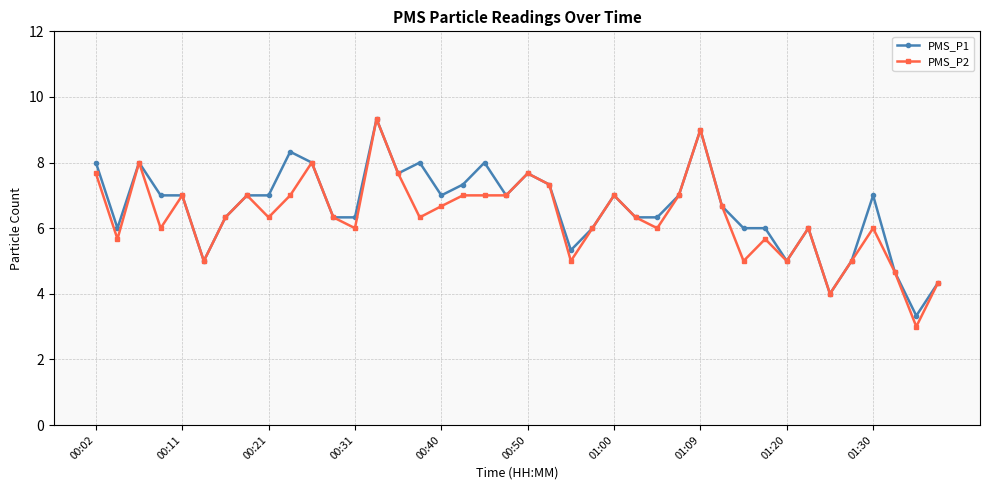

What is the smallest value displayed?

3.0